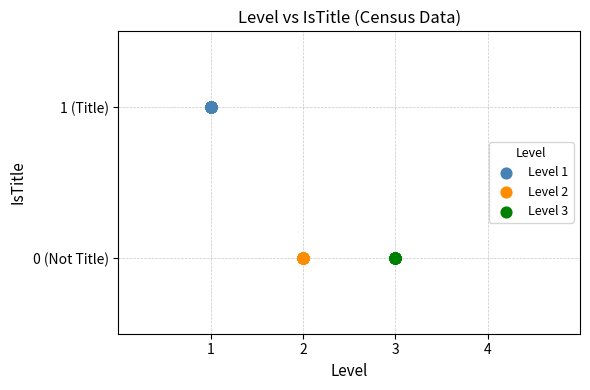

What are all the series names shown in the legend?

Level 1, Level 2, Level 3